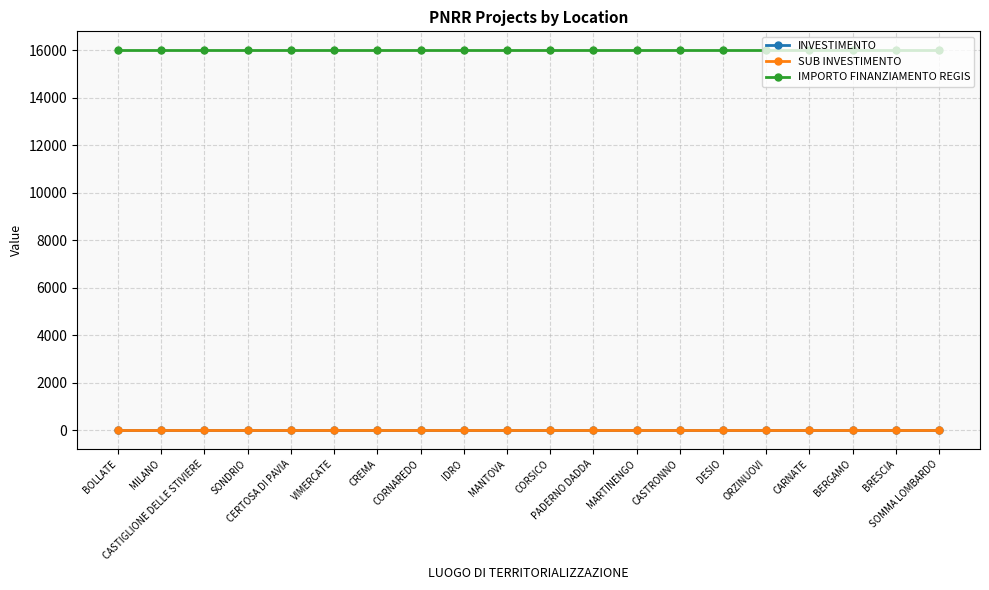

Which category has the lowest value in the IMPORTO FINANZIAMENTO REGIS series?

BOLLATE